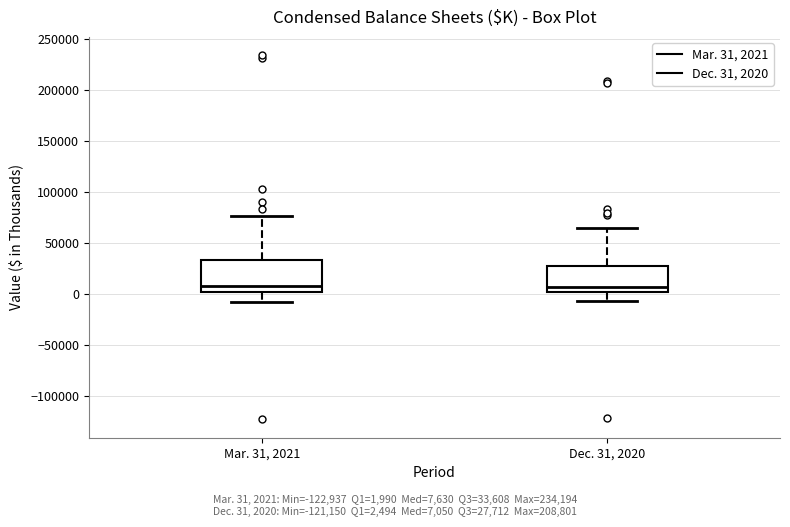

Which box is the tallest, from its lower edge to its upper edge?

Mar. 31, 2021